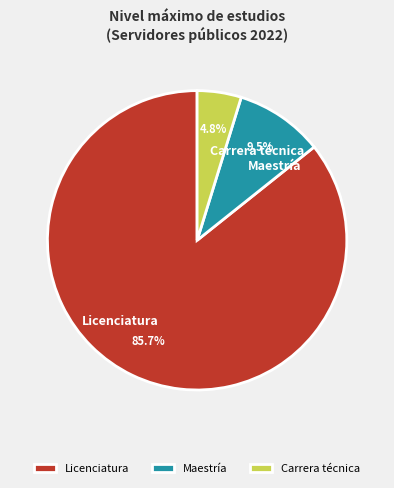

What portion of the pie excludes Carrera técnica?

95.2%